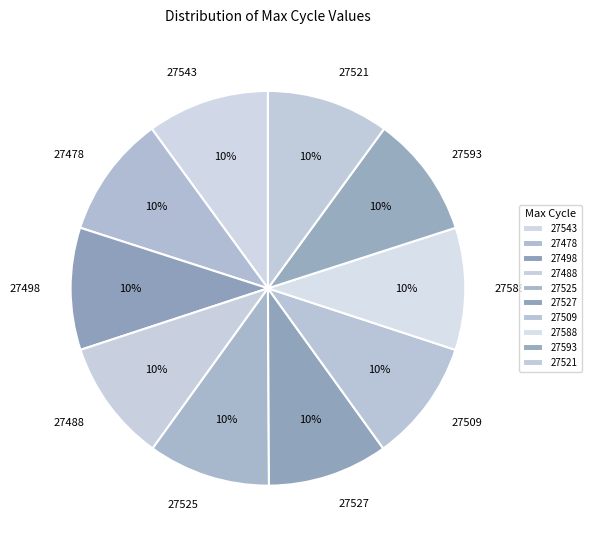

To the nearest percent, what portion does 27521 represent?

10%